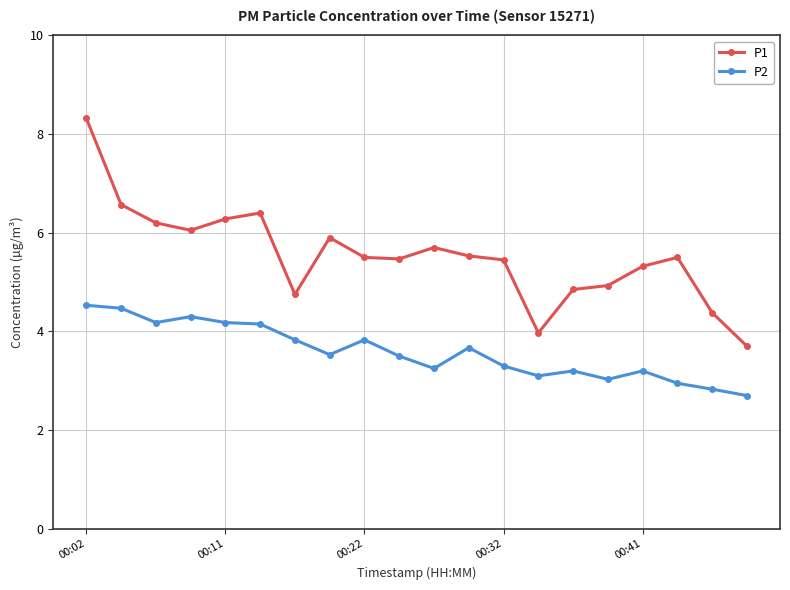

True or false: P1 and P2 intersect in this chart.

False